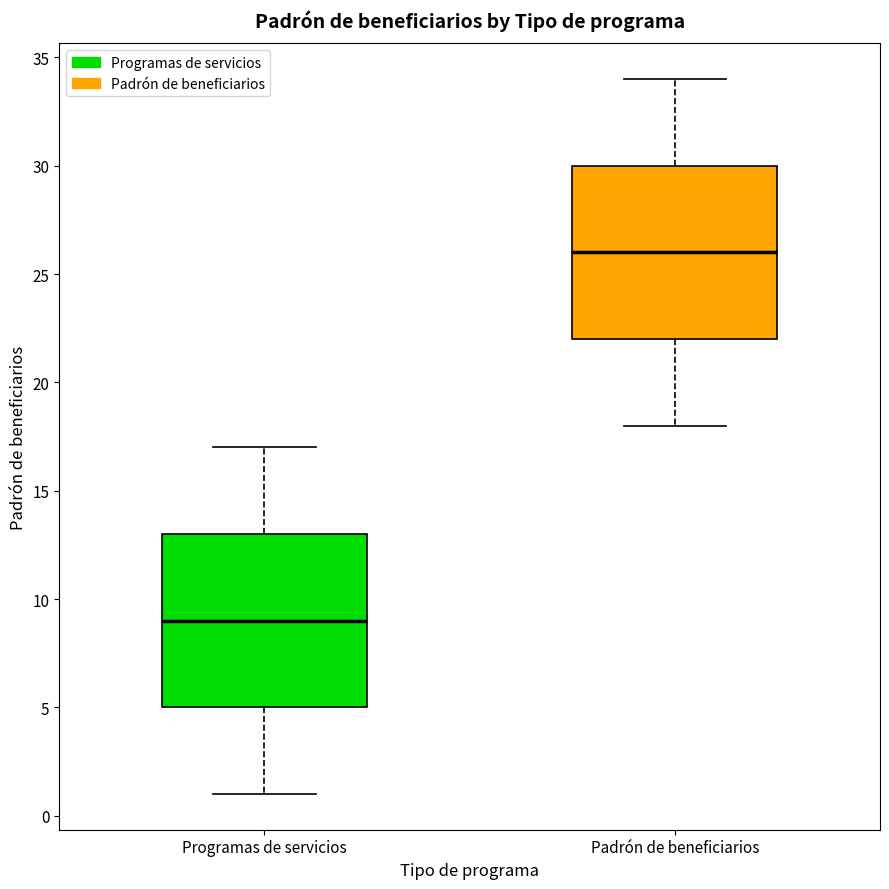

Reading left to right, transcribe this box plot: for each box, give where its median line is, the range the box spans, and where its two whiskers end, as read against the y-axis. The values are not printed on the chart, so give them approximately, as read against the axis.

Programas de servicios: median 9, box 5 to 13, whiskers 1 to 17
Padrón de beneficiarios: median 26, box 22 to 30, whiskers 18 to 34